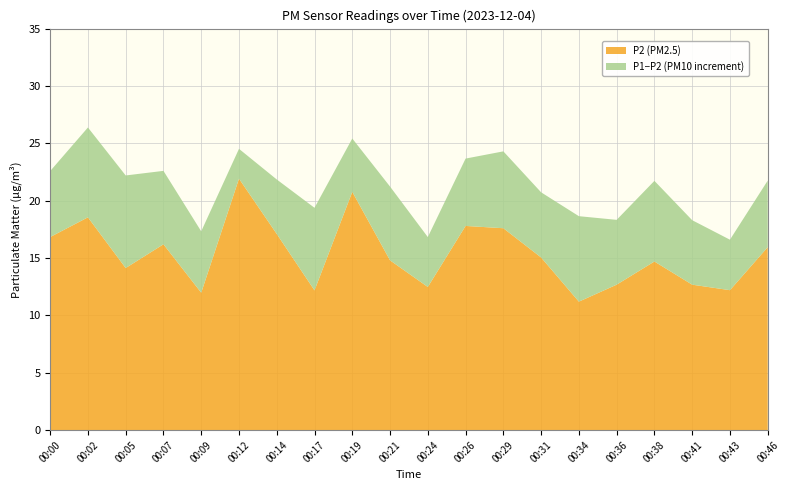

Reading left to right, list all the values displayed in this chart.

P1: 22.6	26.4	22.2	22.6	17.3	24.5	21.9	19.4	25.4	21.2	16.8	23.7	24.3	20.7	18.6	18.3	21.7	18.3	16.6	21.8
P2: 16.8	18.6	14.1	16.2	12.0	21.9	17.1	12.2	20.8	14.8	12.5	17.8	17.6	15.1	11.2	12.7	14.7	12.7	12.2	15.9